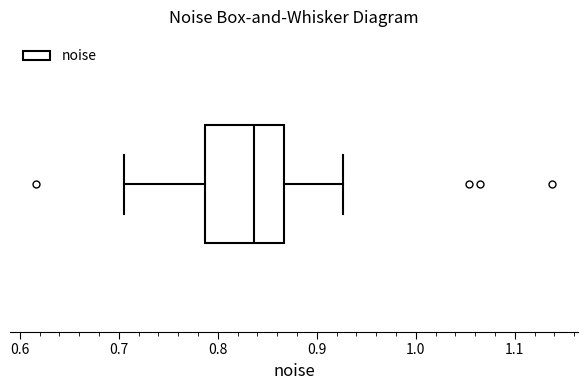

Where is the right edge of the box on the x-axis? The values are not printed on the chart, so give them approximately, as read against the axis.

0.87